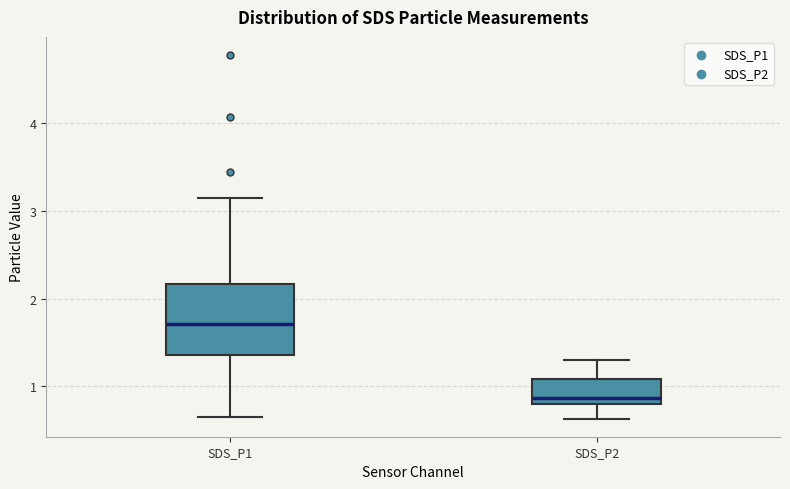

Where is the upper edge of the box for SDS_P2 on the y-axis? The values are not printed on the chart, so give them approximately, as read against the axis.

1.1